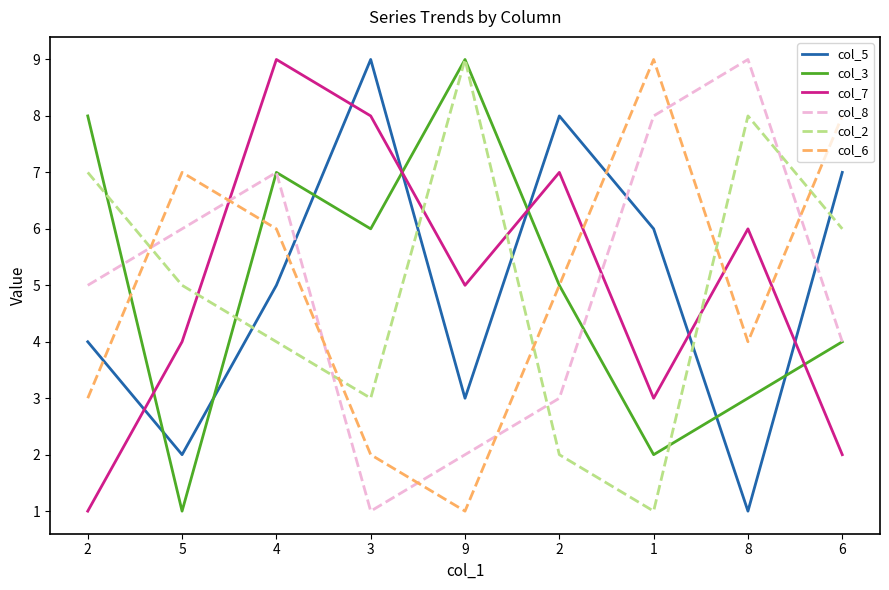

What is the total value across all series at 2?

28